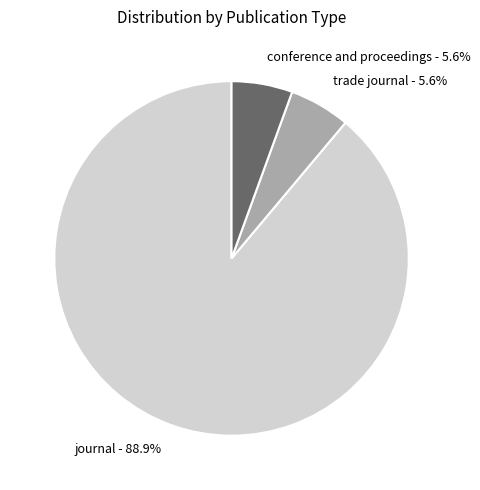

Between journal and trade journal, which is larger?

journal